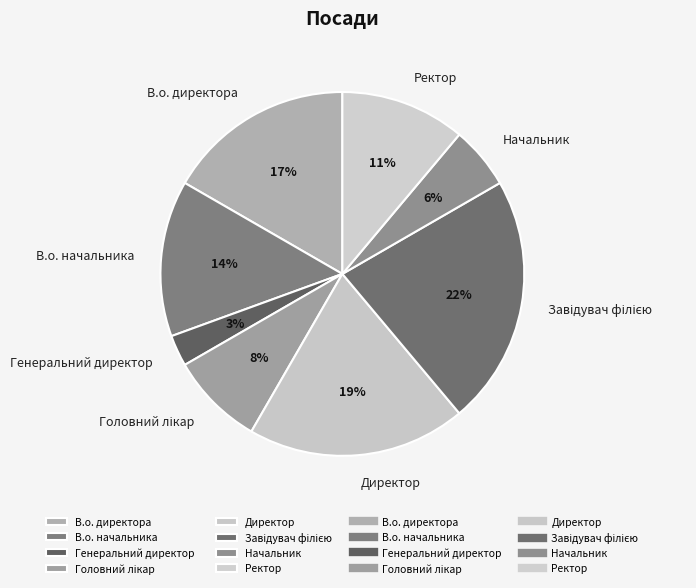

Between В.о. директора and Директор, which is larger?

Директор